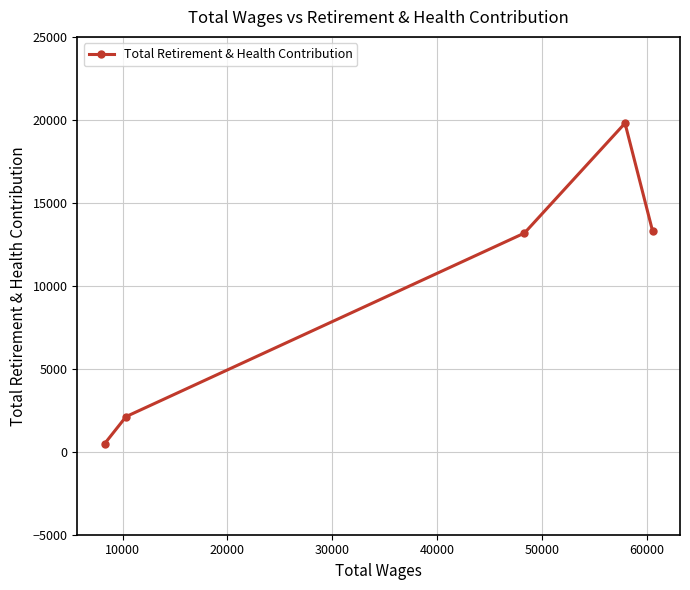

Does the chart have visible grid lines?

Yes